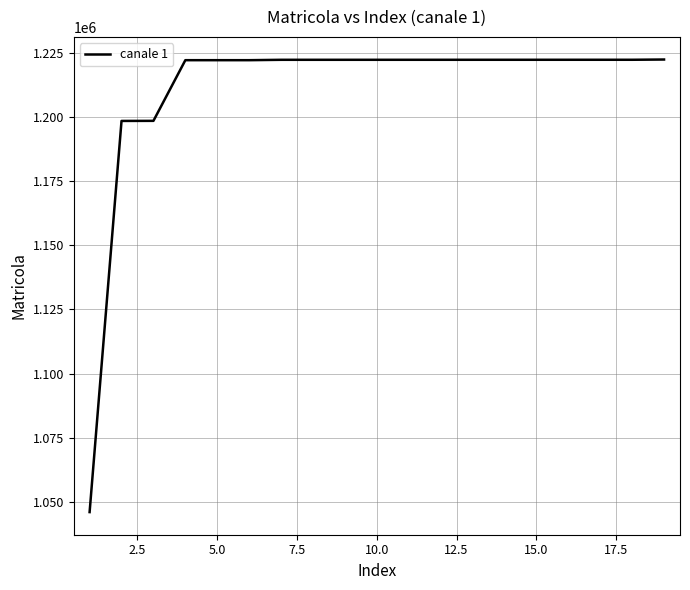

What is the difference between the maximum and minimum values?

176401